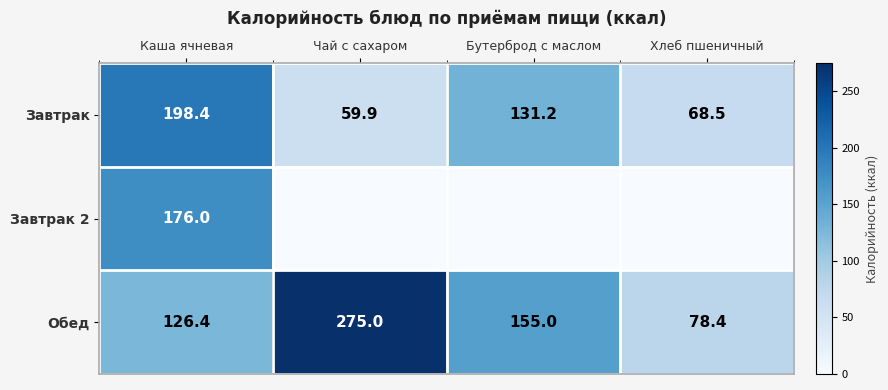

List the labels in order of Завтрак value, largest first.

Каша ячневая, Бутерброд с маслом, Хлеб пшеничный, Чай с сахаром